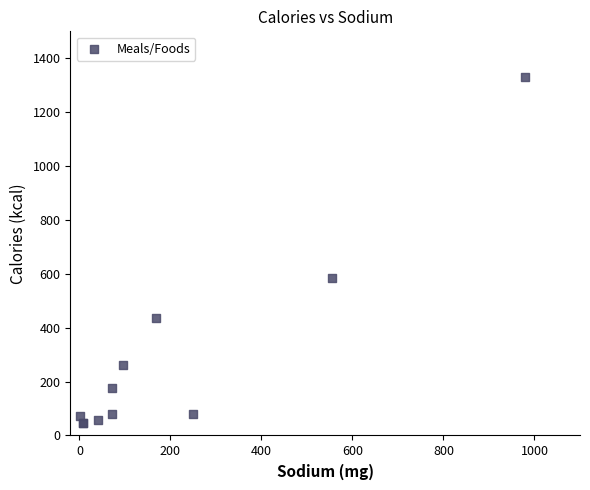

What Y value in the scatter plot is closest to 689?

586